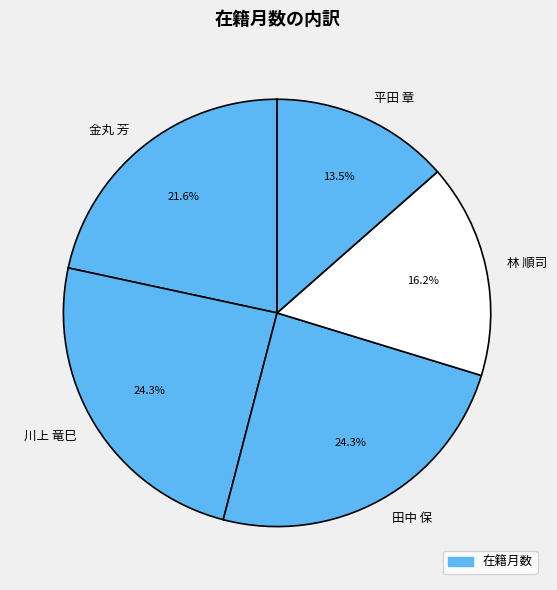

What is the ratio of the value at 川上 竜巳 to the value at 田中 保?

1.0